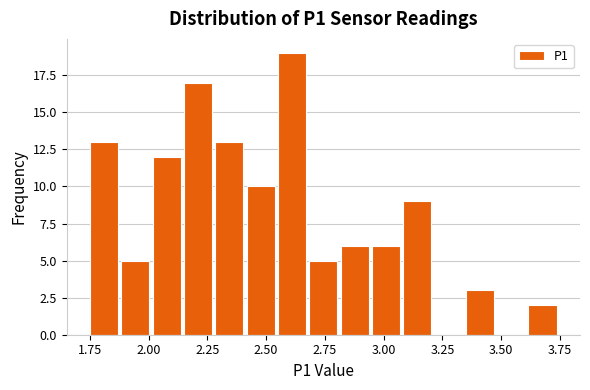

Around what value on the x-axis is the tallest bar? Give the approximate position of its centre, as read against the axis.

2.60